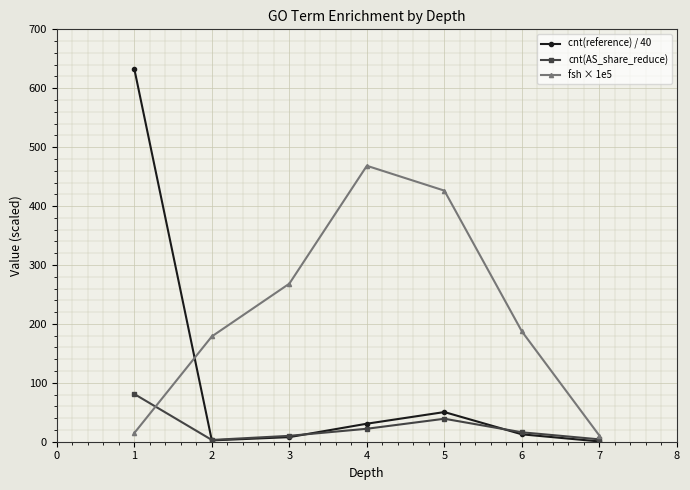

True or false: fsh × 1e5 has more than 1 interior local peaks.

False